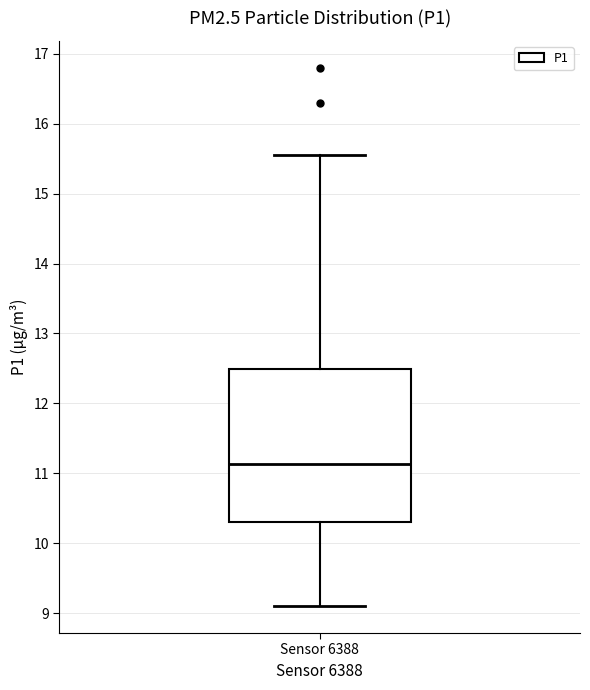

Where is the upper edge of the box for Sensor 6388 on the y-axis? The values are not printed on the chart, so give them approximately, as read against the axis.

12.5